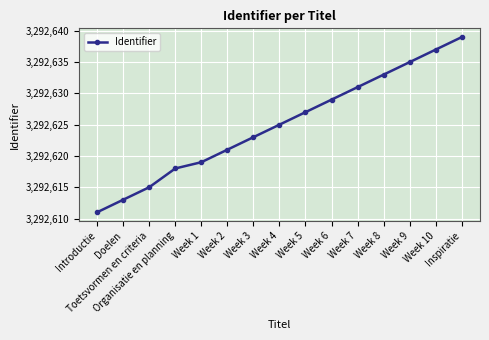

At which category does the chart reach its minimum across all series?

Introductie